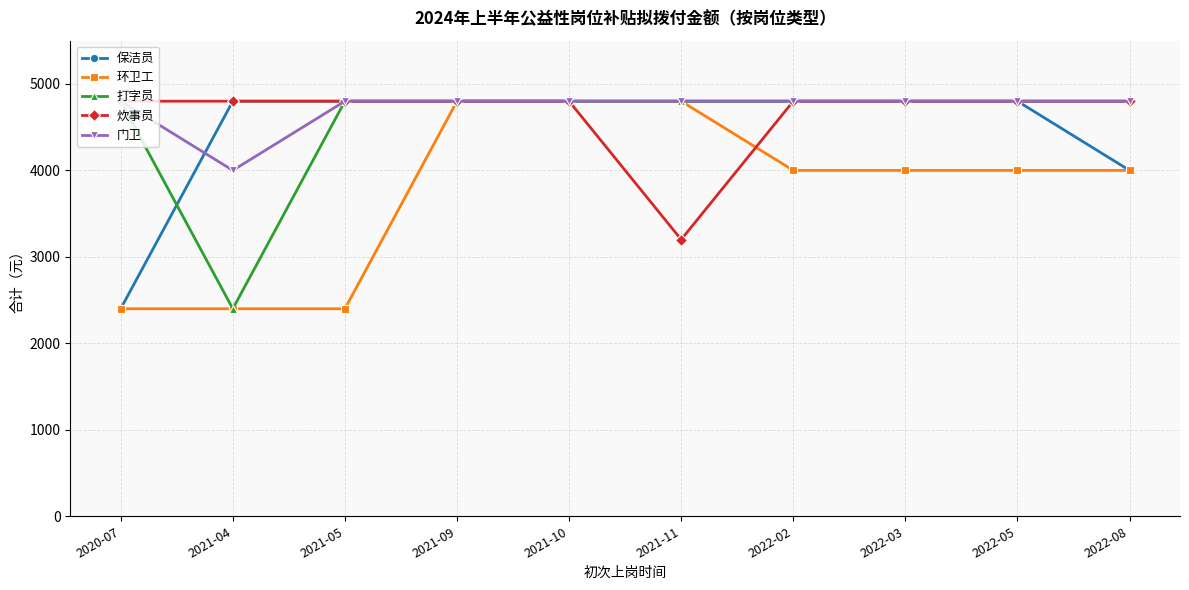

What is the spread (max minus min) of values at 2021-11?

1600